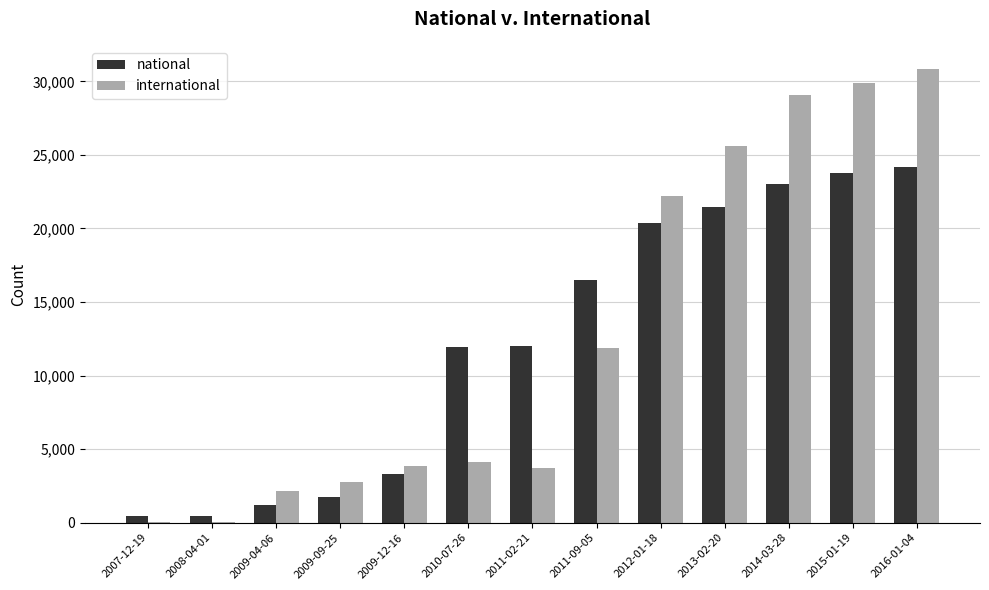

Between 2007-12-19 and 2013-02-20, which series saw the biggest shift?

international